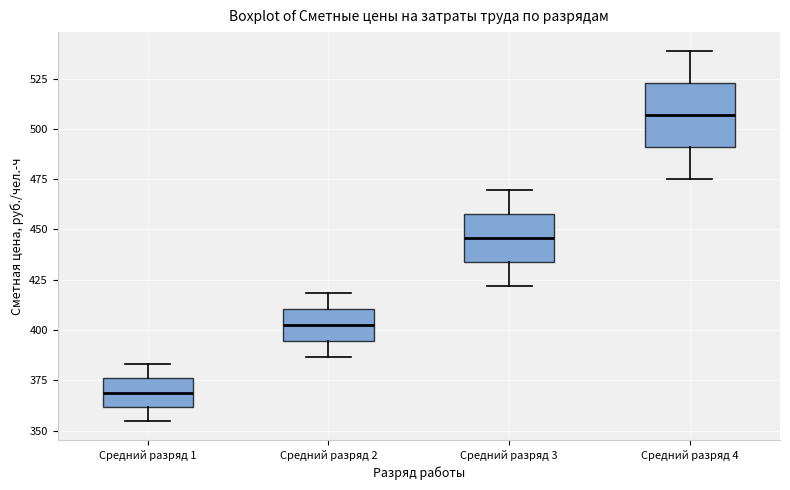

Where is the lower edge of the box for Средний разряд 1 on the y-axis? The values are not printed on the chart, so give them approximately, as read against the axis.

360